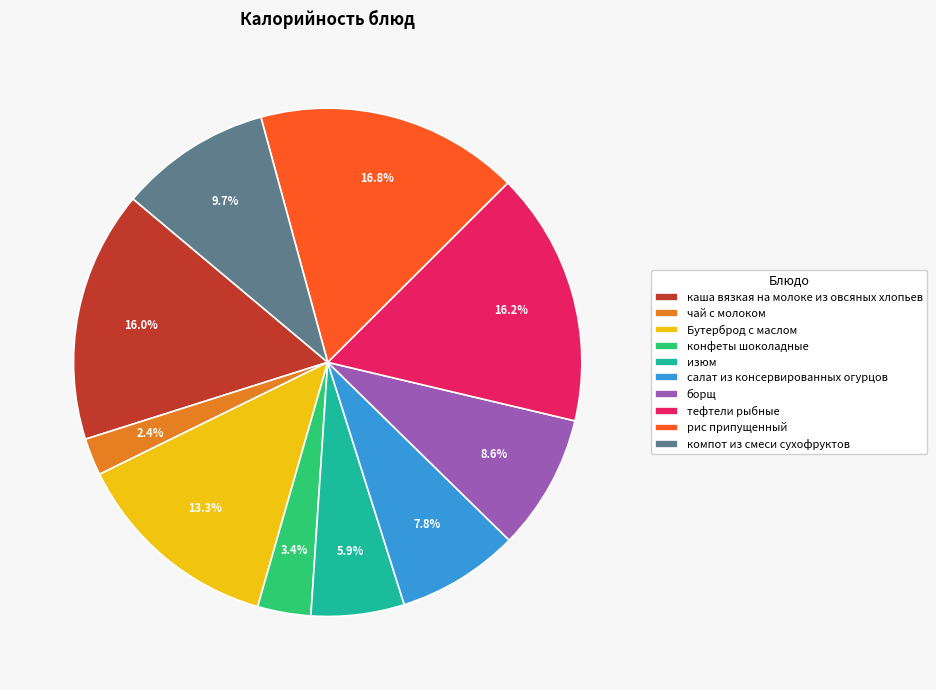

How much of the chart is everything except тефтели рыбные?

83.8%